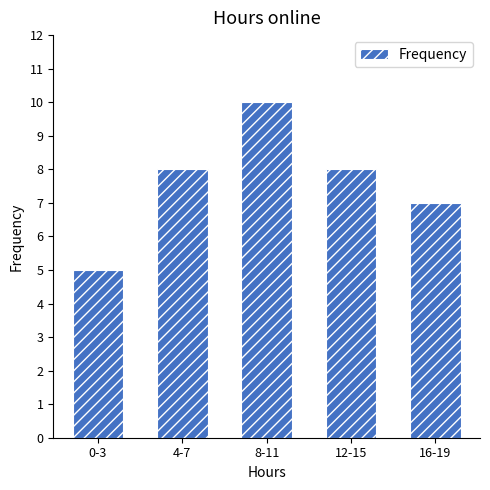

Reading right to left, transcribe all the data shown in this chart.

7	8	10	8	5